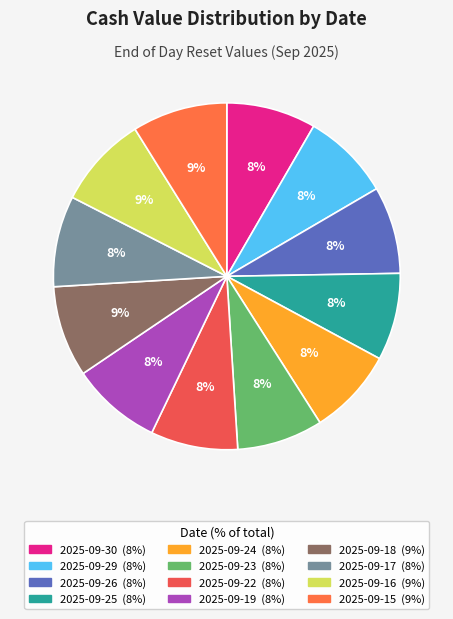

To the nearest percent, what percentage of the pie is 2025-09-24?

8%